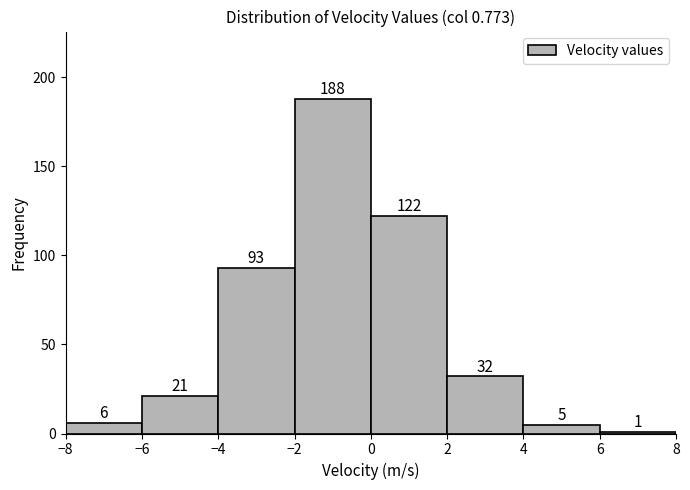

What is the height of the bar covering -6 to -4 on the x-axis?

21